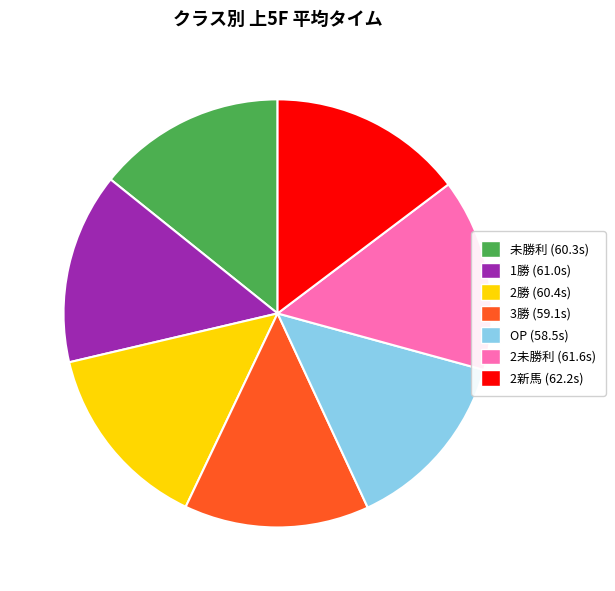

Do 未勝利 (60.3s) and 3勝 (59.1s) together represent more than half of the pie?

No